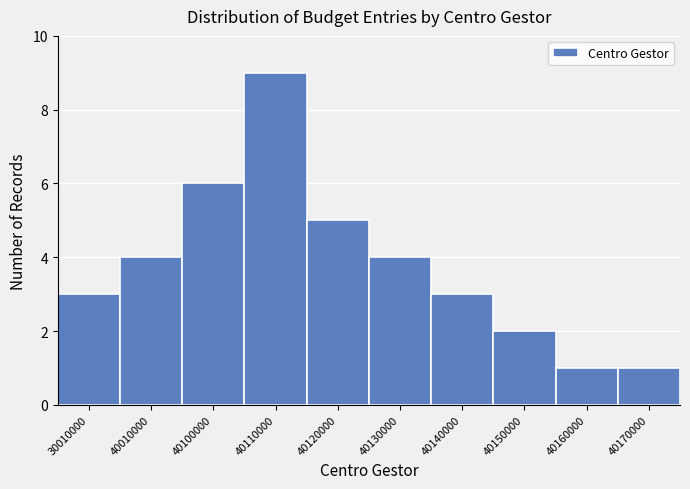

Reading left to right, transcribe all the data shown in this chart.

30010000=3	40010000=4	40100000=6	40110000=9	40120000=5	40130000=4	40140000=3	40150000=2	40160000=1	40170000=1